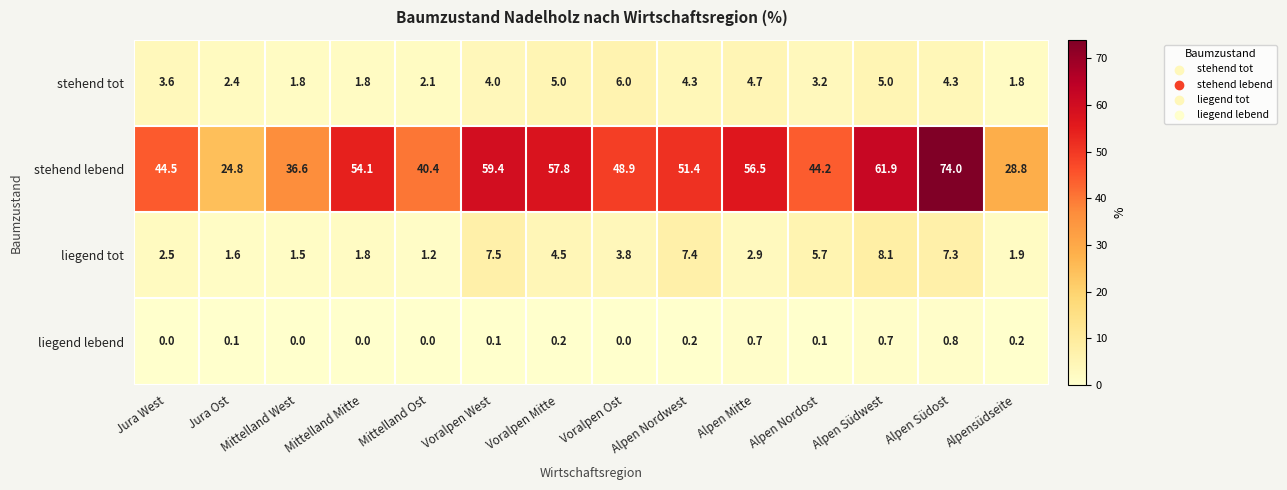

Which series has the widest spread of values?

stehend lebend